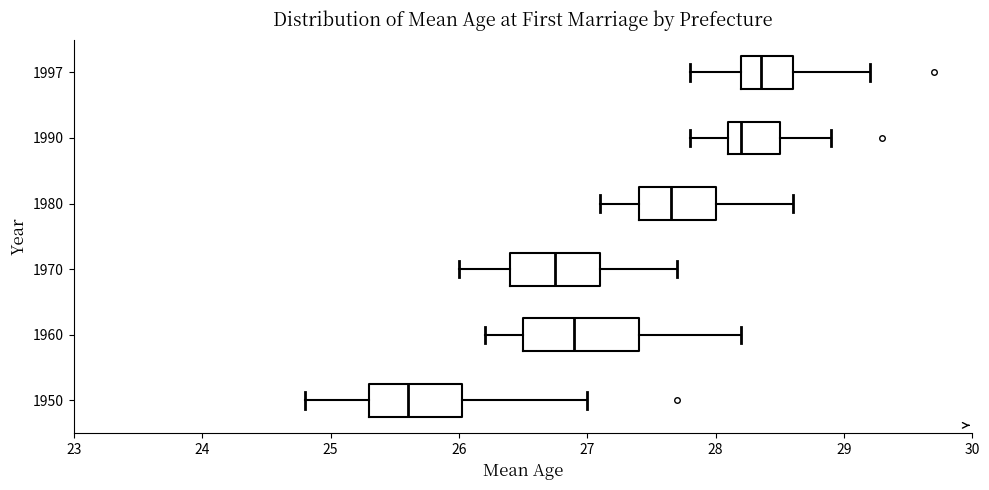

Reading bottom to top, transcribe this box plot: for each box, give where its median line is, the range the box spans, and where its two whiskers end, as read against the x-axis. The values are not printed on the chart, so give them approximately, as read against the axis.

1950: median 25.6, box 25.3 to 26.0, whiskers 24.8 to 27.0
1960: median 26.9, box 26.5 to 27.4, whiskers 26.2 to 28.2
1970: median 26.8, box 26.4 to 27.1, whiskers 26.0 to 27.7
1980: median 27.7, box 27.4 to 28.0, whiskers 27.1 to 28.6
1990: median 28.2, box 28.1 to 28.5, whiskers 27.8 to 28.9
1997: median 28.4, box 28.2 to 28.6, whiskers 27.8 to 29.2